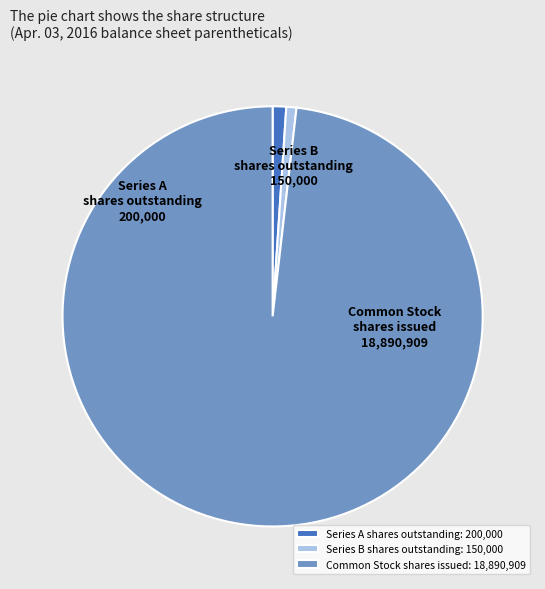

How many slices are in this pie chart?

3